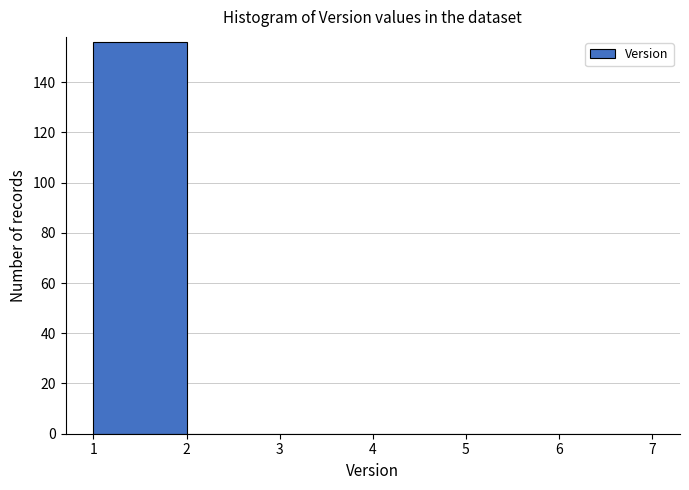

Which range on the x-axis has the tallest bar?

1 to 2